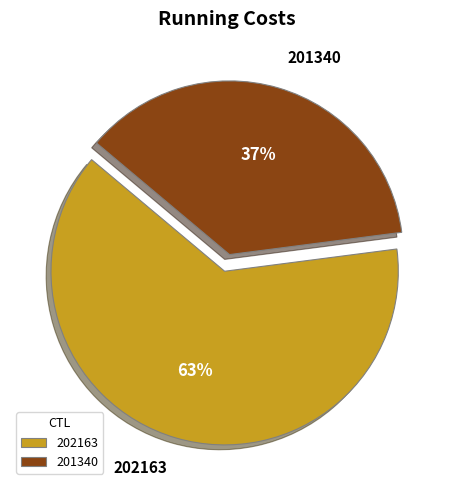

Which category has the biggest portion of the pie?

202163